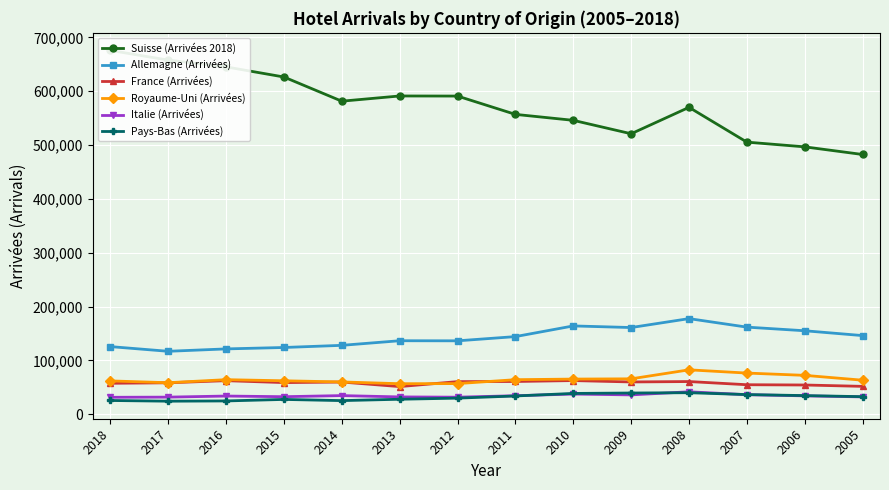

What is the difference between the highest and lowest values at 2018?

650685